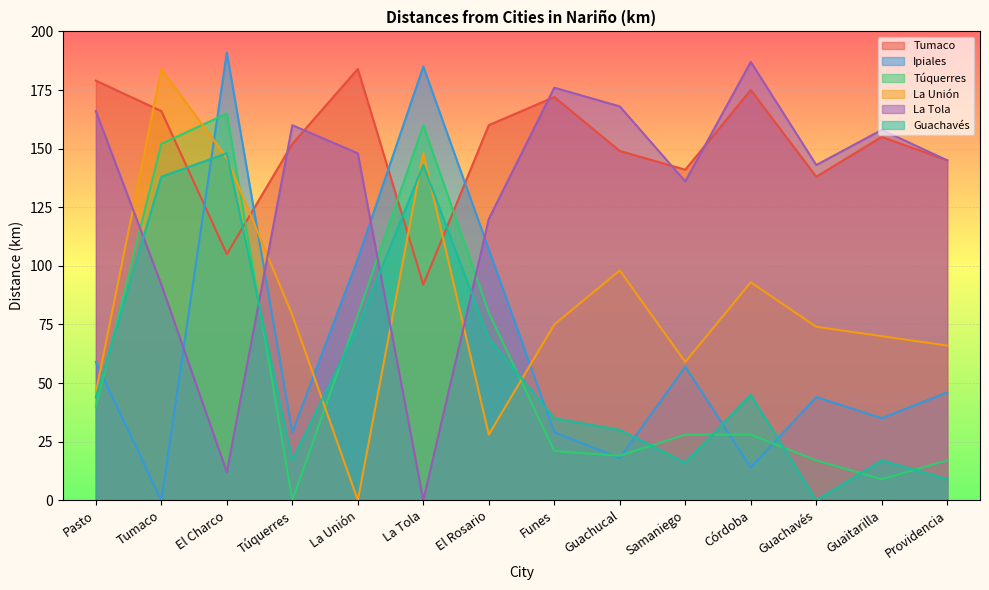

How many data points in La Tola are above 148?

6